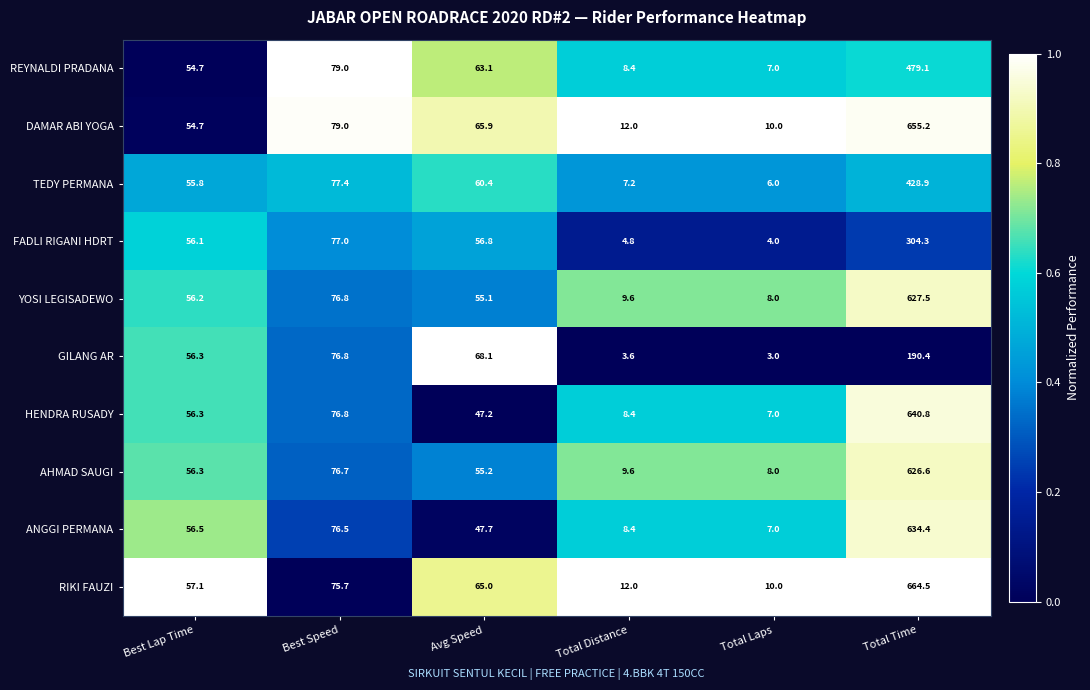

The value of DAMAR ABI YOGA at Avg Speed is 42.0. True or false?

False